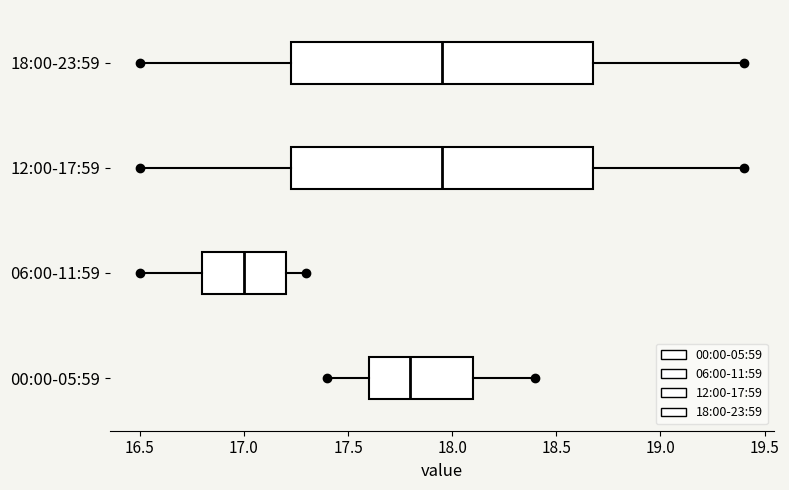

Reading bottom to top, transcribe this box plot: for each box, give where its median line is, the range the box spans, and where its two whiskers end, as read against the x-axis. The values are not printed on the chart, so give them approximately, as read against the axis.

00:00-05:59: median 17.80, box 17.60 to 18.10, whiskers 17.40 to 18.40
06:00-11:59: median 17.00, box 16.80 to 17.20, whiskers 16.50 to 17.30
12:00-17:59: median 17.95, box 17.25 to 18.70, whiskers 16.50 to 19.40
18:00-23:59: median 17.95, box 17.25 to 18.70, whiskers 16.50 to 19.40